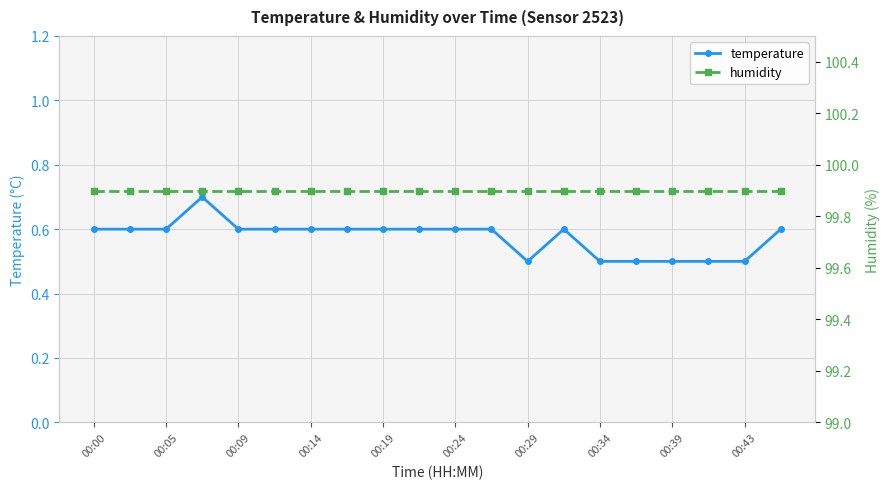

What is the difference between the maximum and minimum values in the temperature series?

0.2